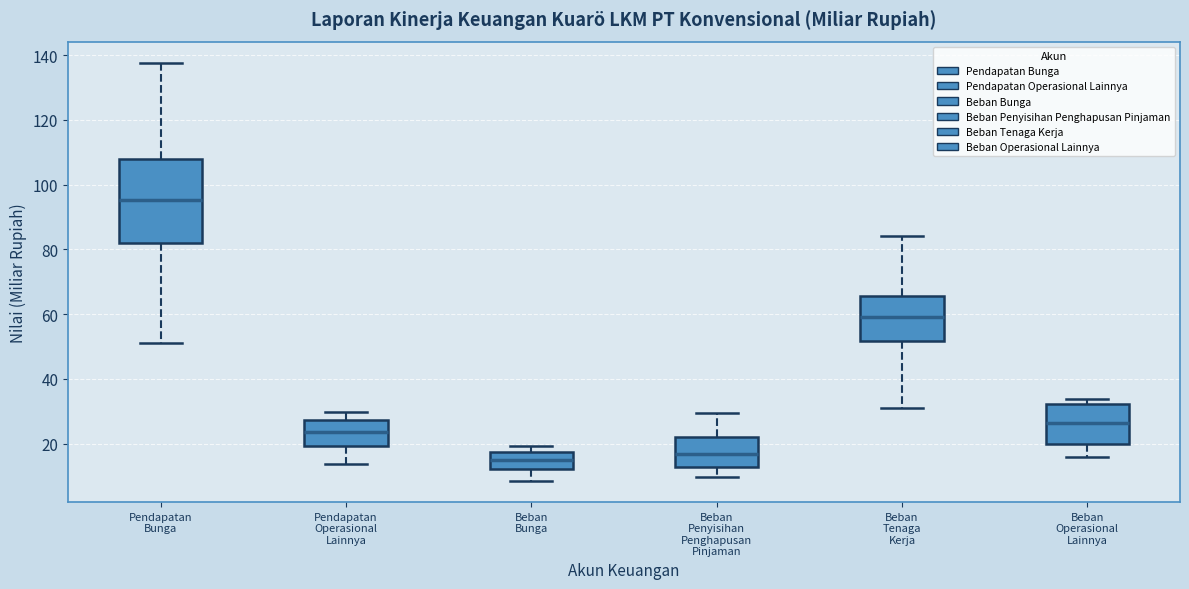

Where does the upper whisker of the box for Pendapatan Operasional Lainnya end on the y-axis? The values are not printed on the chart, so give them approximately, as read against the axis.

30